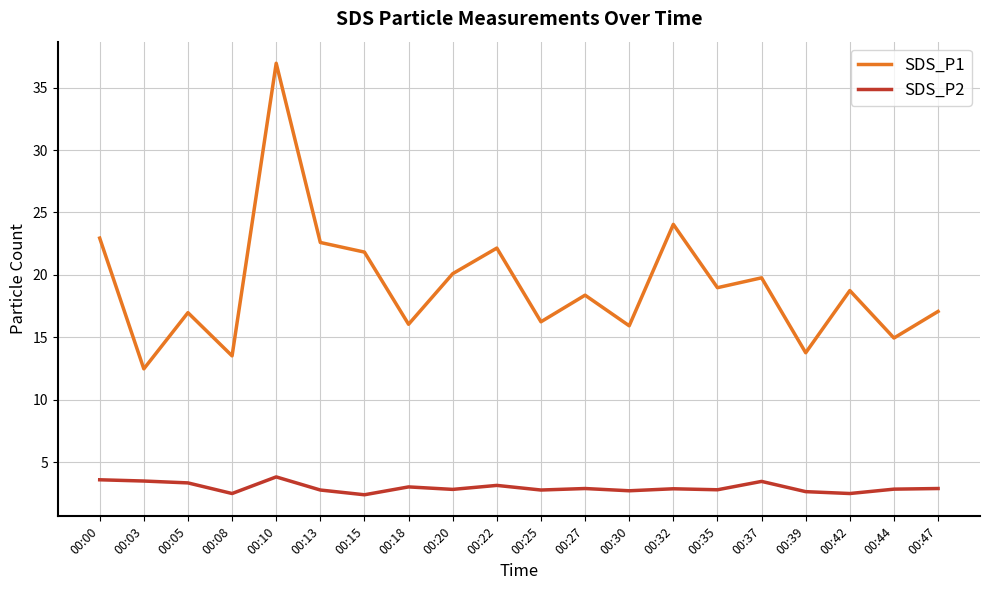

At which category does the chart reach its peak across all series?

00:10